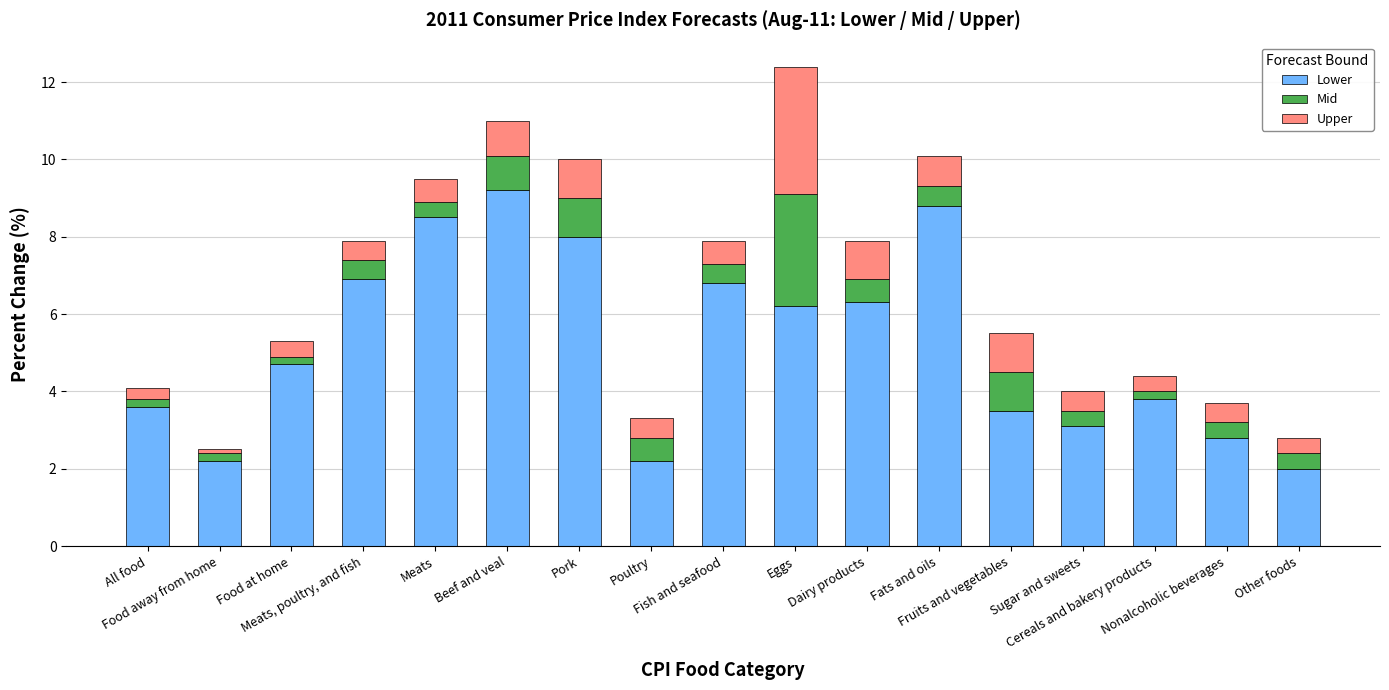

What is the total value across all series at Fish and seafood?

7.9